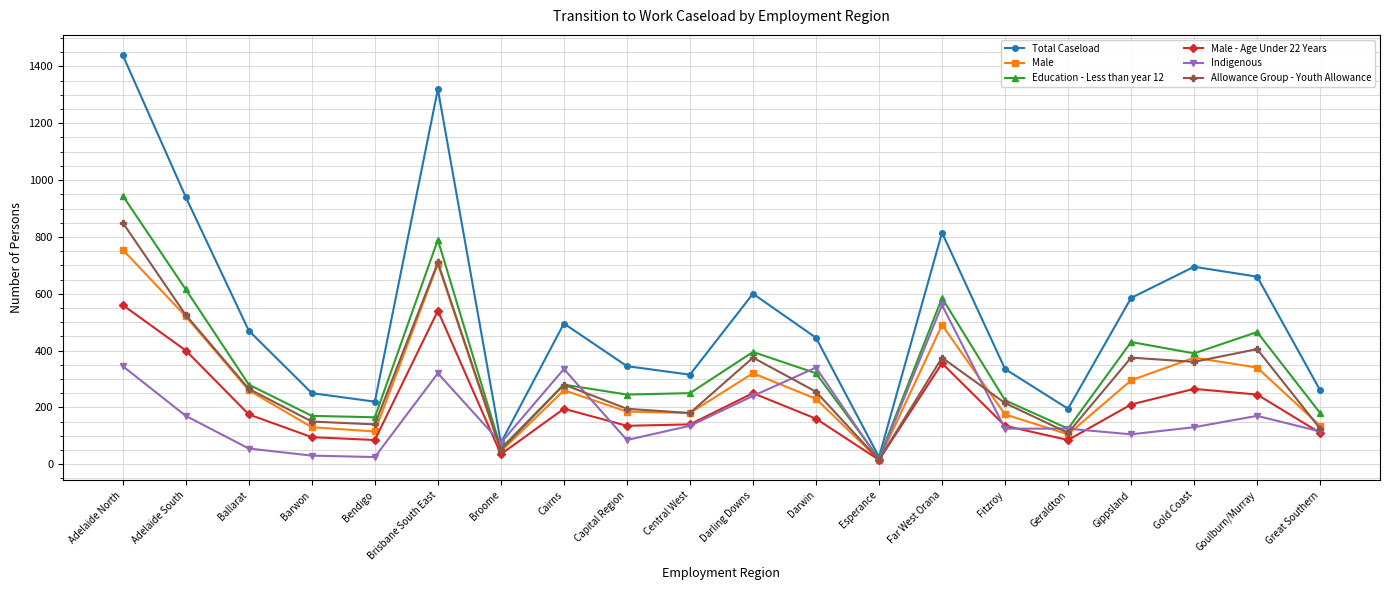

What is the label of the 18th point from the left?

Gold Coast